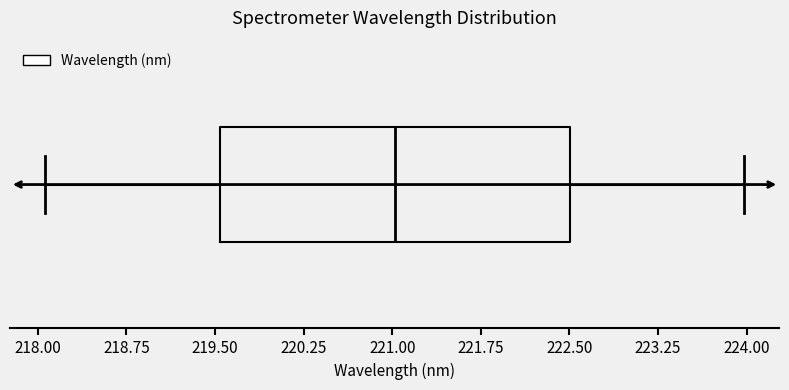

Read this box plot against the x-axis: the position of the median line, the range covered by the box, and the ends of both whiskers. The values are not printed on the chart, so give them approximately, as read against the axis.

median 221.0, box 219.5 to 222.5, whiskers 218.1 to 224.0